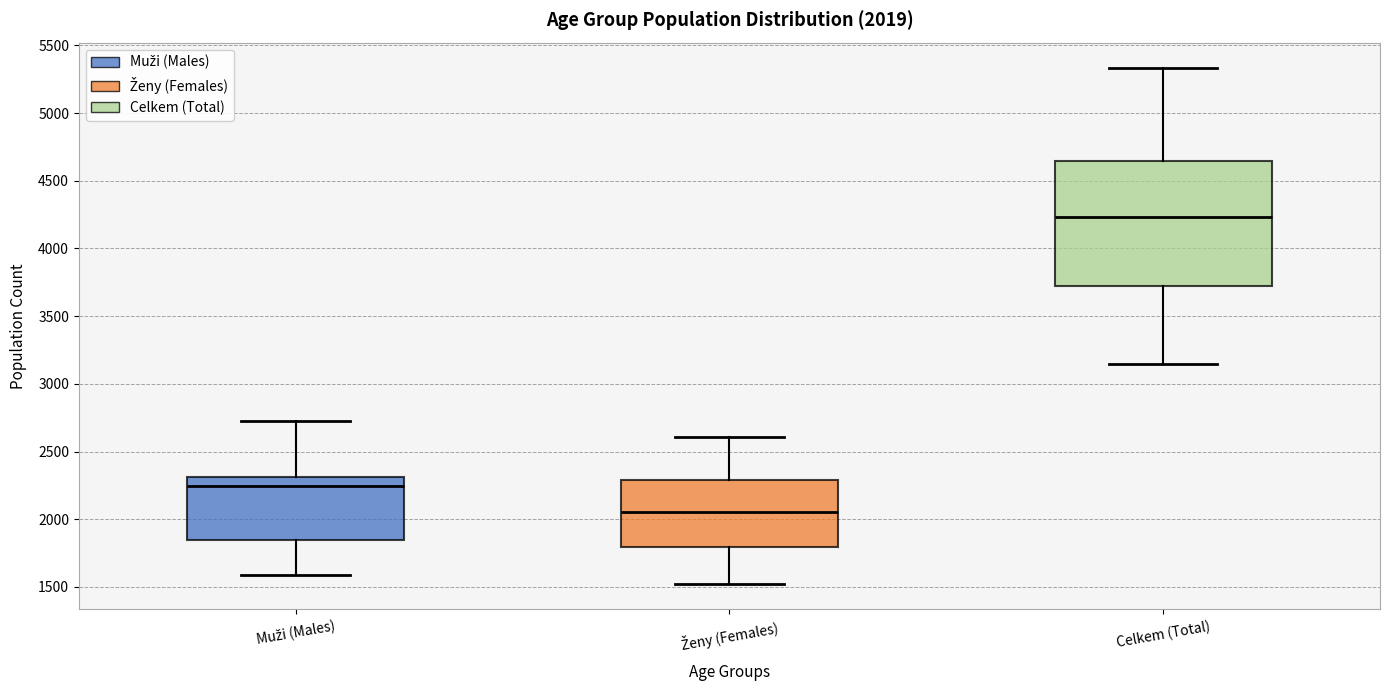

Which box's median line is the highest?

Celkem (Total)